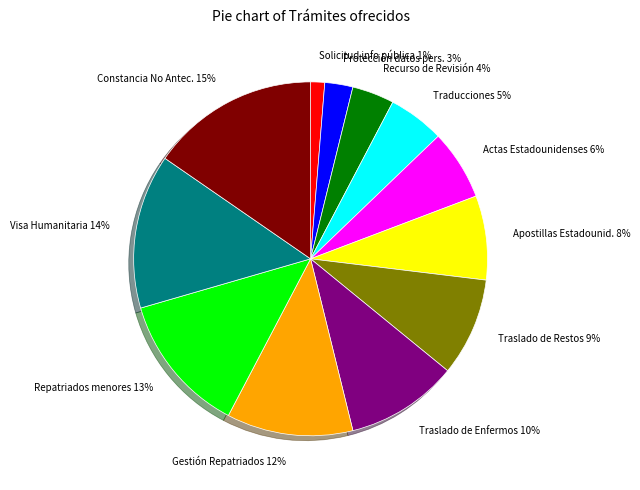

Which slice is the smallest?

Solicitud info pública 1%